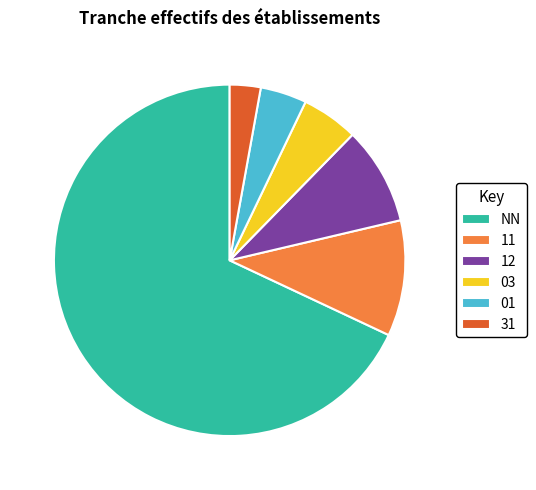

The 31 slice represents 3% of the pie. True or false?

True